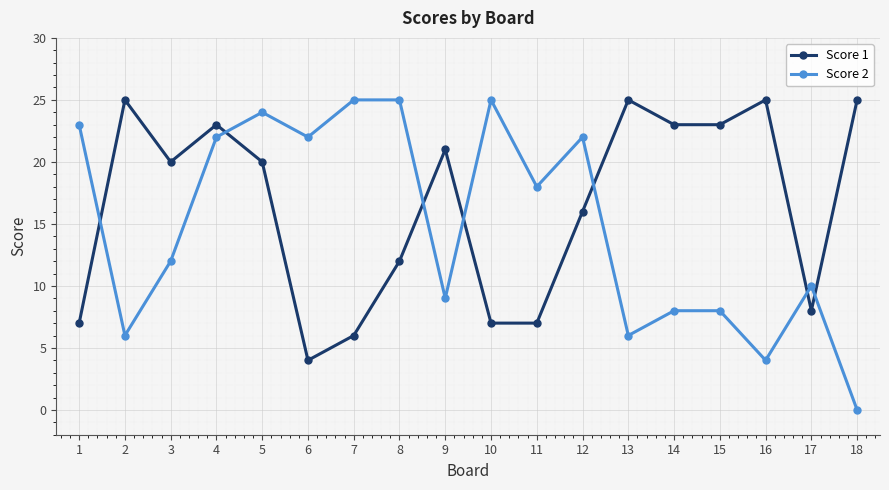

What is the total value across all series at 13?

31